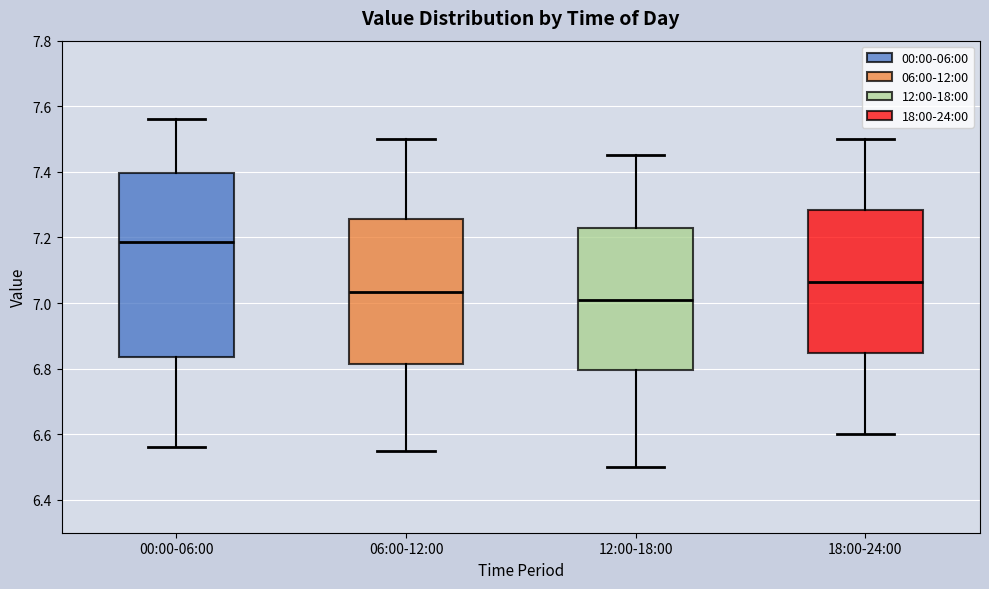

Reading left to right, read every box against the y-axis: the position of its median line, the range the box covers, and the ends of its whiskers. The values are not printed on the chart, so give them approximately, as read against the axis.

00:00-06:00: median 7.18, box 6.84 to 7.40, whiskers 6.56 to 7.56
06:00-12:00: median 7.04, box 6.82 to 7.26, whiskers 6.56 to 7.50
12:00-18:00: median 7.02, box 6.80 to 7.22, whiskers 6.50 to 7.46
18:00-24:00: median 7.06, box 6.84 to 7.28, whiskers 6.60 to 7.50